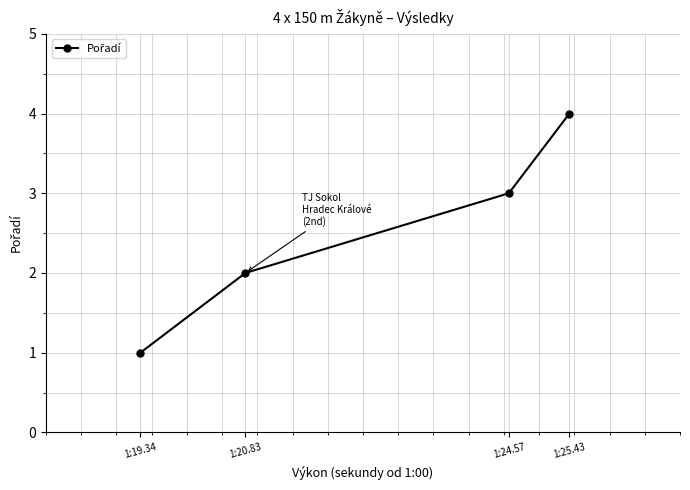

What is the greatest value displayed?

4